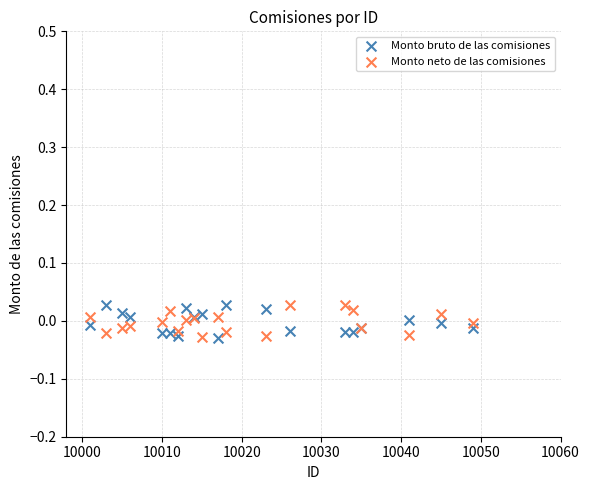

What is the X range (max minus min) for the scatter plot?

48.0